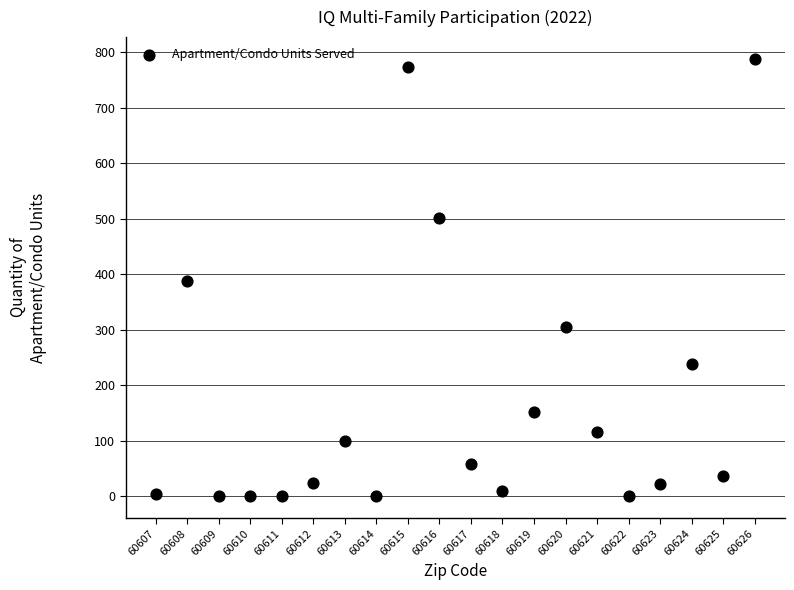

What is the range of Y values (max minus min)?

788